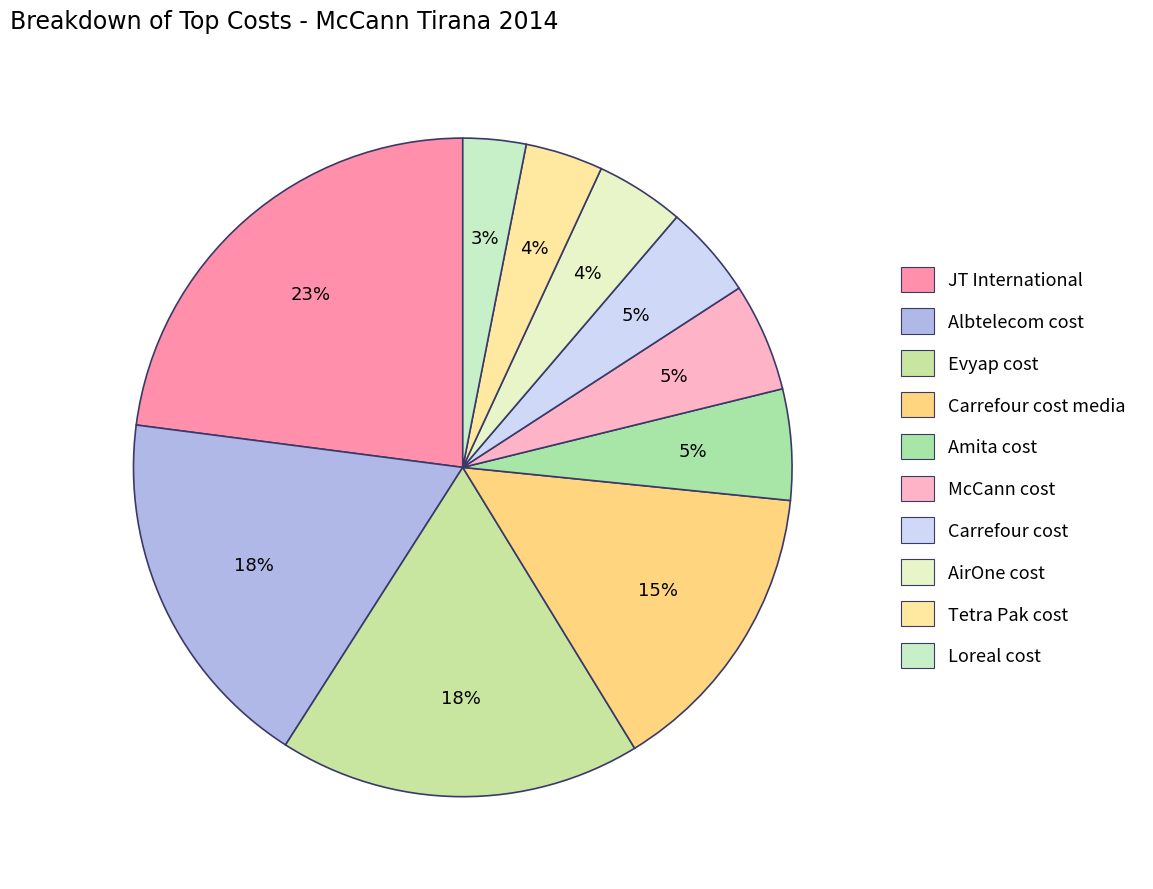

Is there a majority slice in this chart?

No